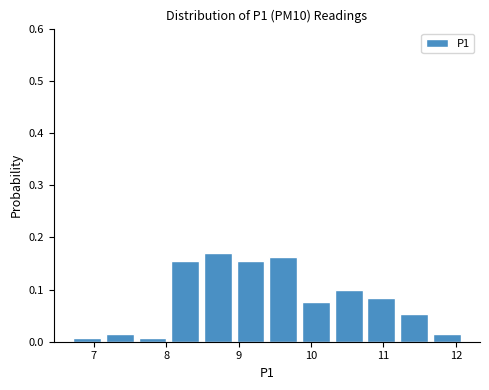

Reading left to right, transcribe this chart: for each bar, give the range it covers on the x-axis and its height. Neither the bar edges nor the heights are printed on the chart, so give them approximately, as read against the axes.

6.7 to 7.1: under 0.01
7.1 to 7.6: 0.02
7.6 to 8.0: under 0.01
8.0 to 8.5: 0.15
8.5 to 8.9: 0.17
8.9 to 9.4: 0.15
9.4 to 9.8: 0.16
9.8 to 10.3: 0.08
10.3 to 10.7: 0.10
10.7 to 11.2: 0.08
11.2 to 11.6: 0.05
11.6 to 12.1: 0.02